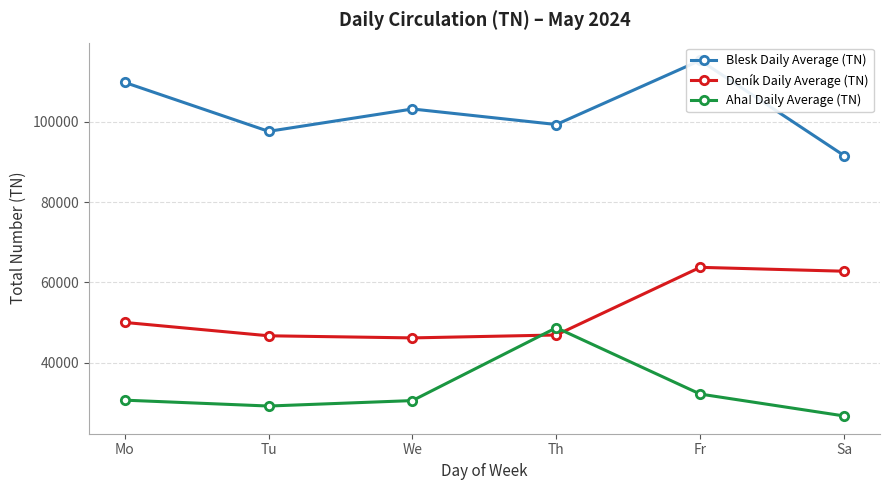

Which series has the widest spread of values?

Blesk Daily Average (TN)